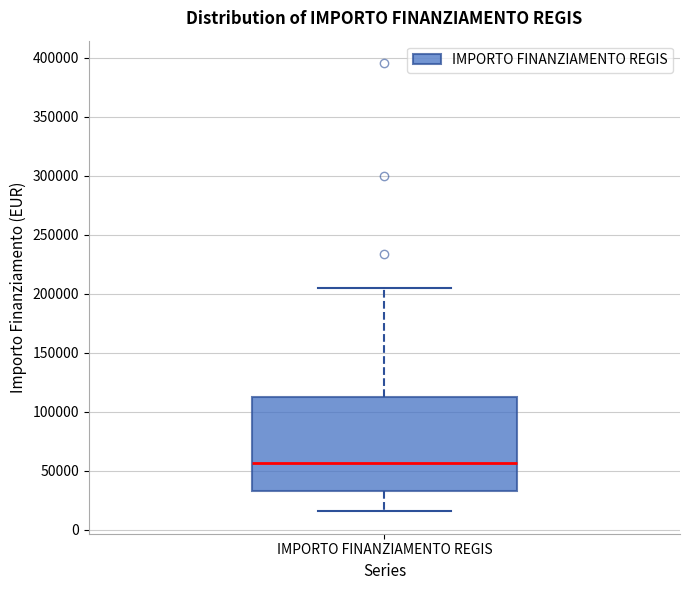

Where does the median line of the box for IMPORTO FINANZIAMENTO REGIS sit on the y-axis? The values are not printed on the chart, so give them approximately, as read against the axis.

55000